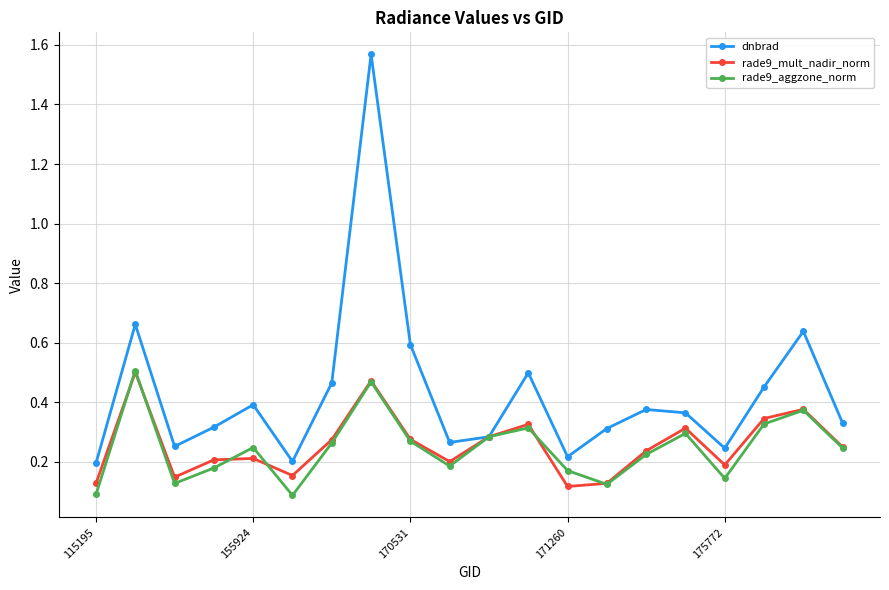

Which series has the widest spread of values?

dnbrad